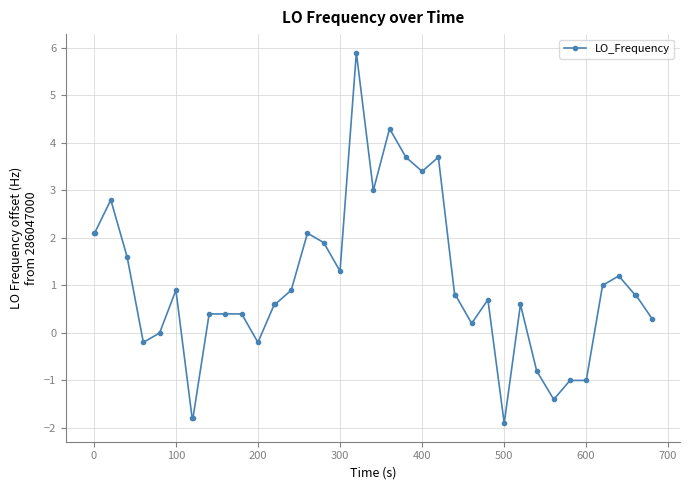

True or false: the data has more than 1 interior local peaks.

True